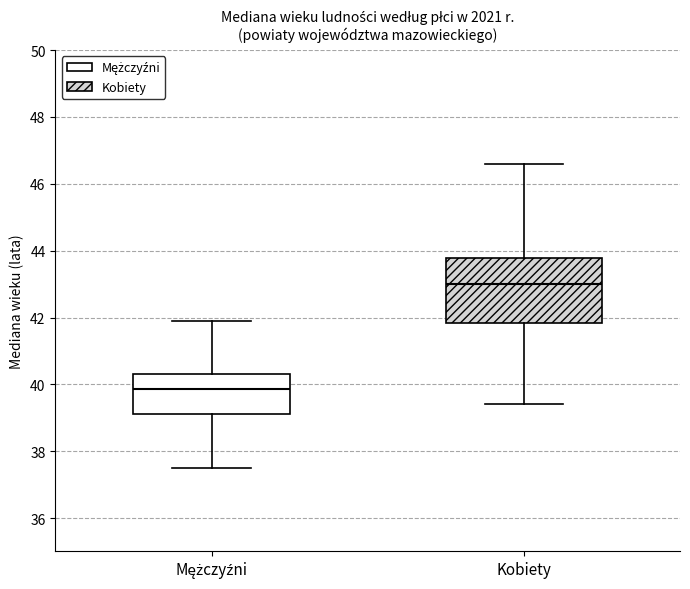

Comparing the boxes themselves (not the whiskers), which one is the tallest?

Kobiety